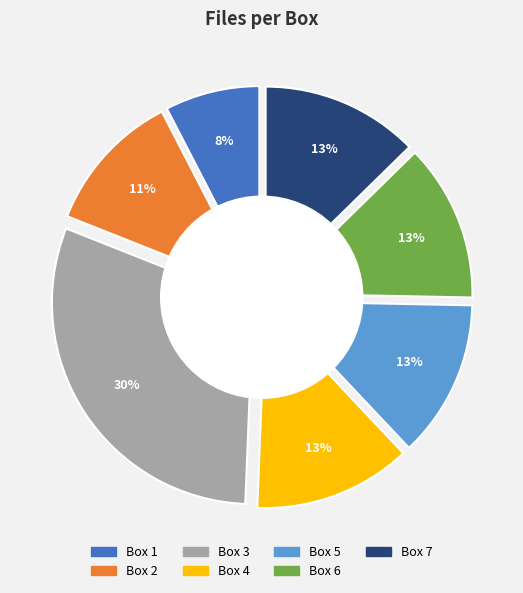

Approximately how many times larger is the value at Box 3 compared to Box 1?

4.0